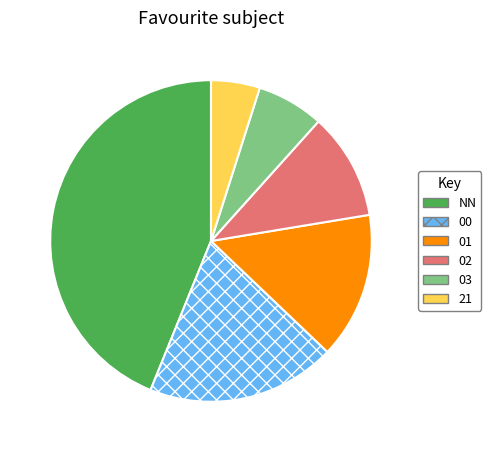

What is the smallest slice in the pie chart?

21